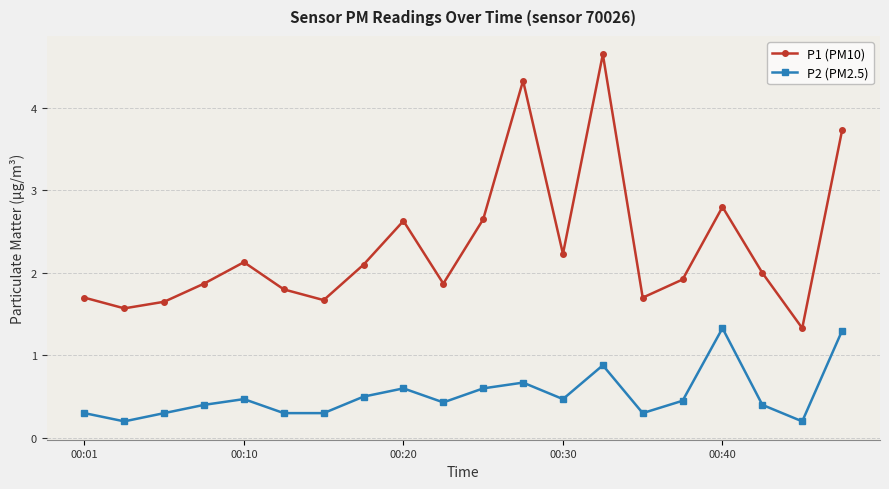

True or false: P1 (PM10) and P2 (PM2.5) intersect in this chart.

False